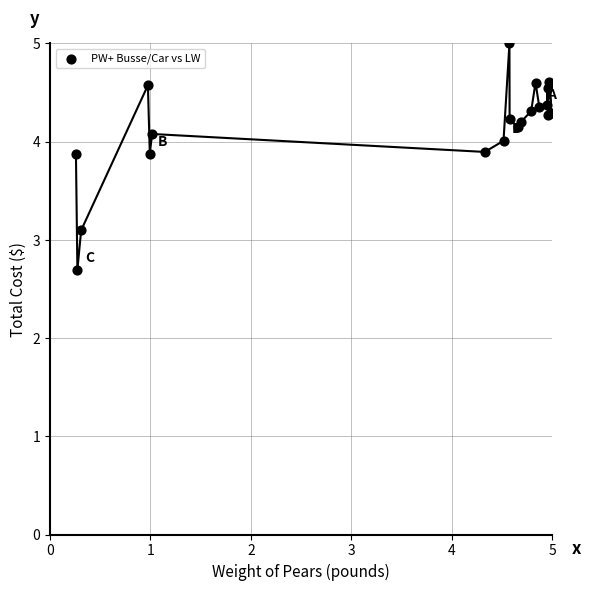

What Y value in the scatter plot is closest to 3?

3.1